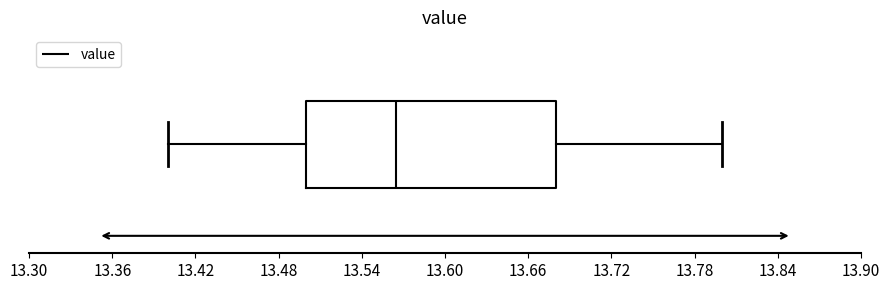

Read this box plot against the x-axis: the position of the median line, the range covered by the box, and the ends of both whiskers. The values are not printed on the chart, so give them approximately, as read against the axis.

median 13.57, box 13.50 to 13.68, whiskers 13.40 to 13.80